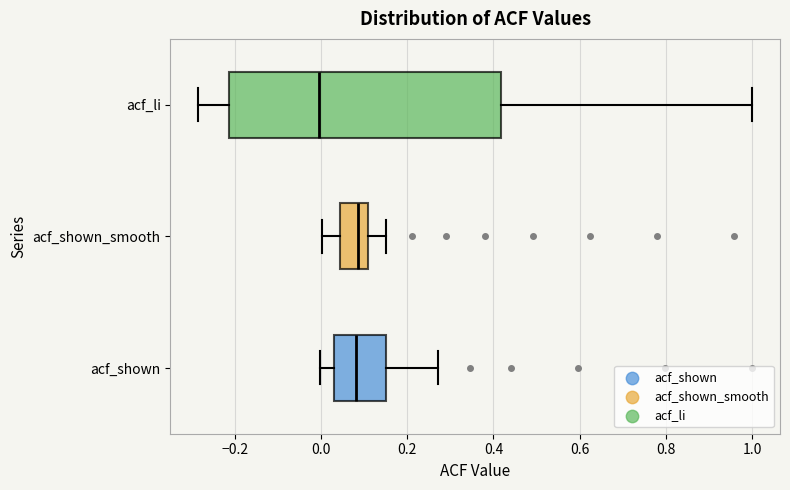

Reading bottom to top, read every box against the x-axis: the position of its median line, the range the box covers, and the ends of its whiskers. The values are not printed on the chart, so give them approximately, as read against the axis.

acf_shown: median 0.08, box 0.02 to 0.16, whiskers 0.00 to 0.28
acf_shown_smooth: median 0.08, box 0.04 to 0.10, whiskers 0.00 to 0.16
acf_li: median 0.00, box -0.22 to 0.42, whiskers -0.28 to 1.00